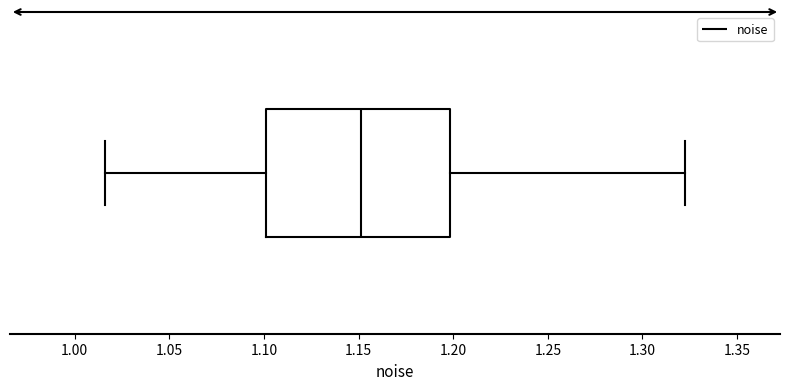

Transcribe this box plot: give where the median line is, the range the box spans, and where the two whiskers end, as read against the x-axis. The values are not printed on the chart, so give them approximately, as read against the axis.

median 1.150, box 1.100 to 1.200, whiskers 1.015 to 1.325